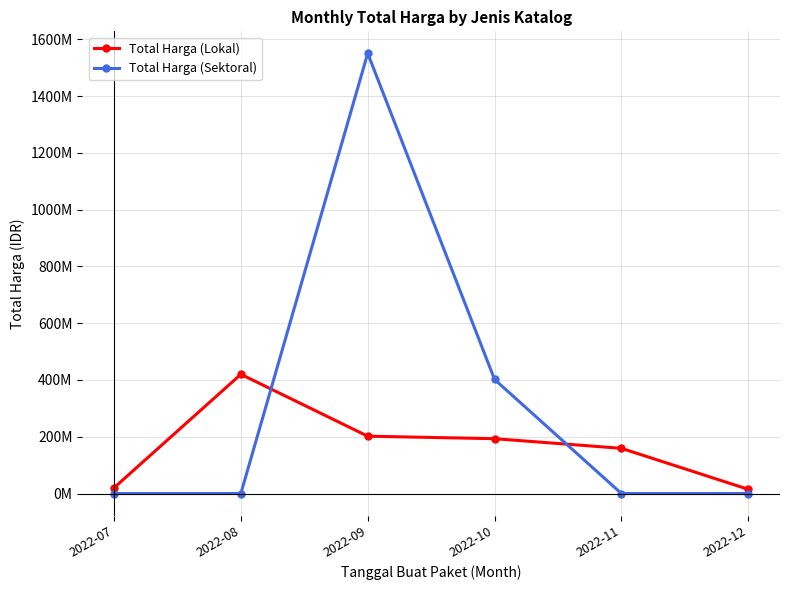

At which label does Total Harga (Lokal) reach its peak?

2022-08